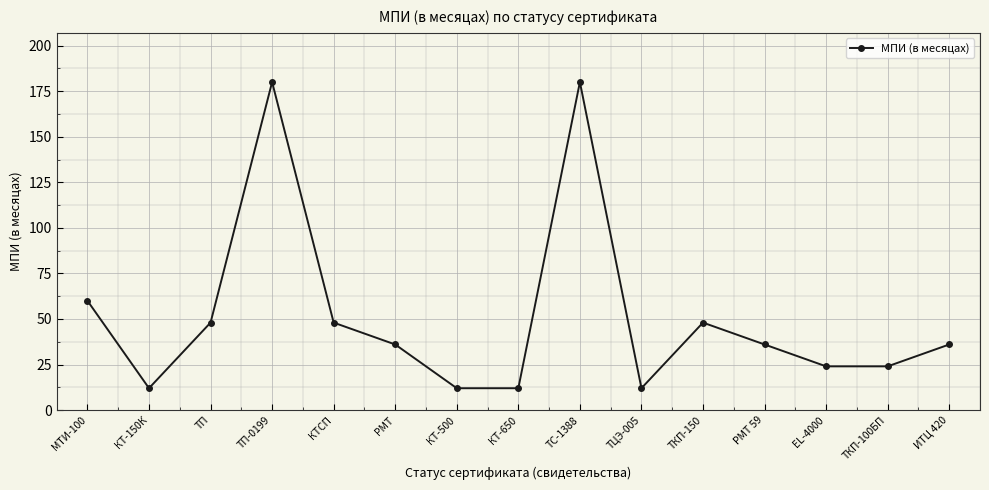

How many lines are shown in the chart?

1